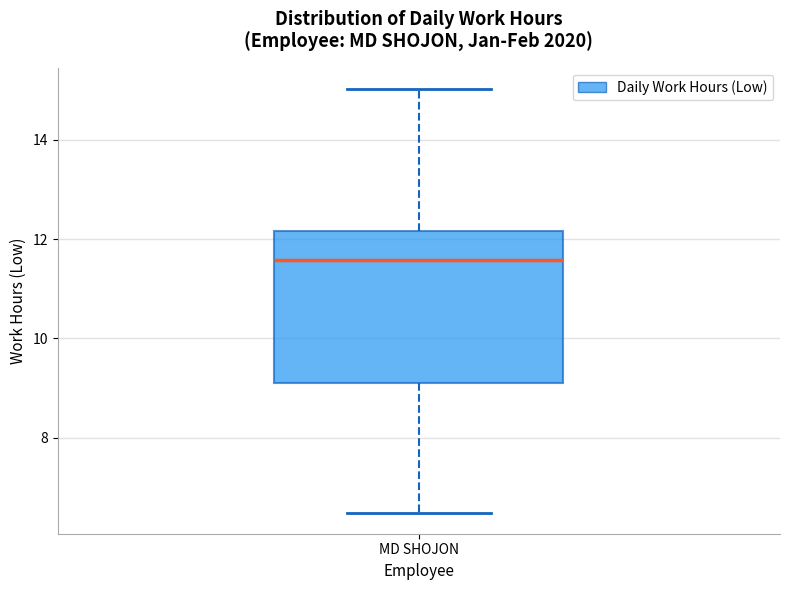

Read this box plot against the y-axis: the position of the median line, the range covered by the box, and the ends of both whiskers. The values are not printed on the chart, so give them approximately, as read against the axis.

median 11.6, box 9.2 to 12.2, whiskers 6.4 to 15.0